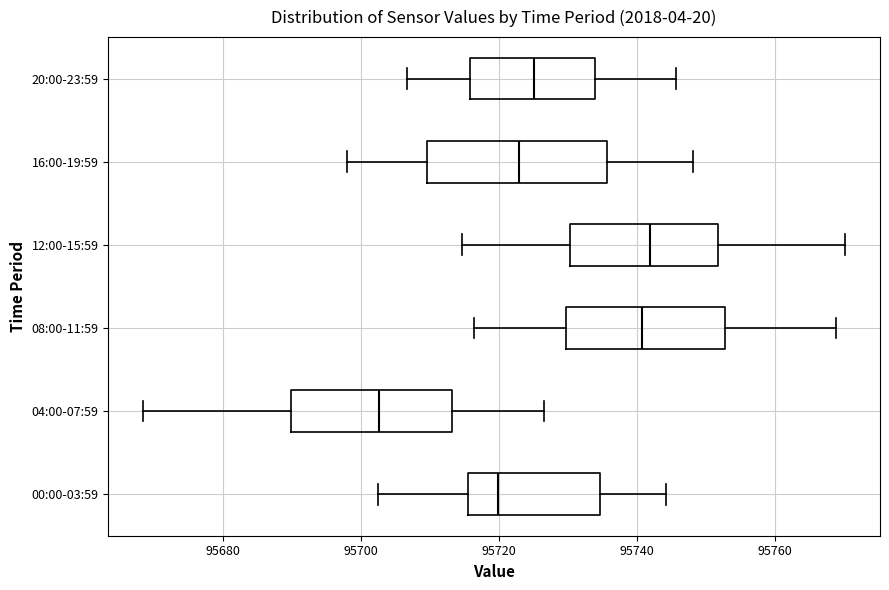

Reading bottom to top, read every box against the x-axis: the position of its median line, the range the box covers, and the ends of its whiskers. The values are not printed on the chart, so give them approximately, as read against the axis.

00:00-03:59: median 95720, box 95716 to 95734, whiskers 95702 to 95744
04:00-07:59: median 95702, box 95690 to 95714, whiskers 95668 to 95726
08:00-11:59: median 95740, box 95730 to 95752, whiskers 95716 to 95768
12:00-15:59: median 95742, box 95730 to 95752, whiskers 95714 to 95770
16:00-19:59: median 95722, box 95710 to 95736, whiskers 95698 to 95748
20:00-23:59: median 95726, box 95716 to 95734, whiskers 95706 to 95746